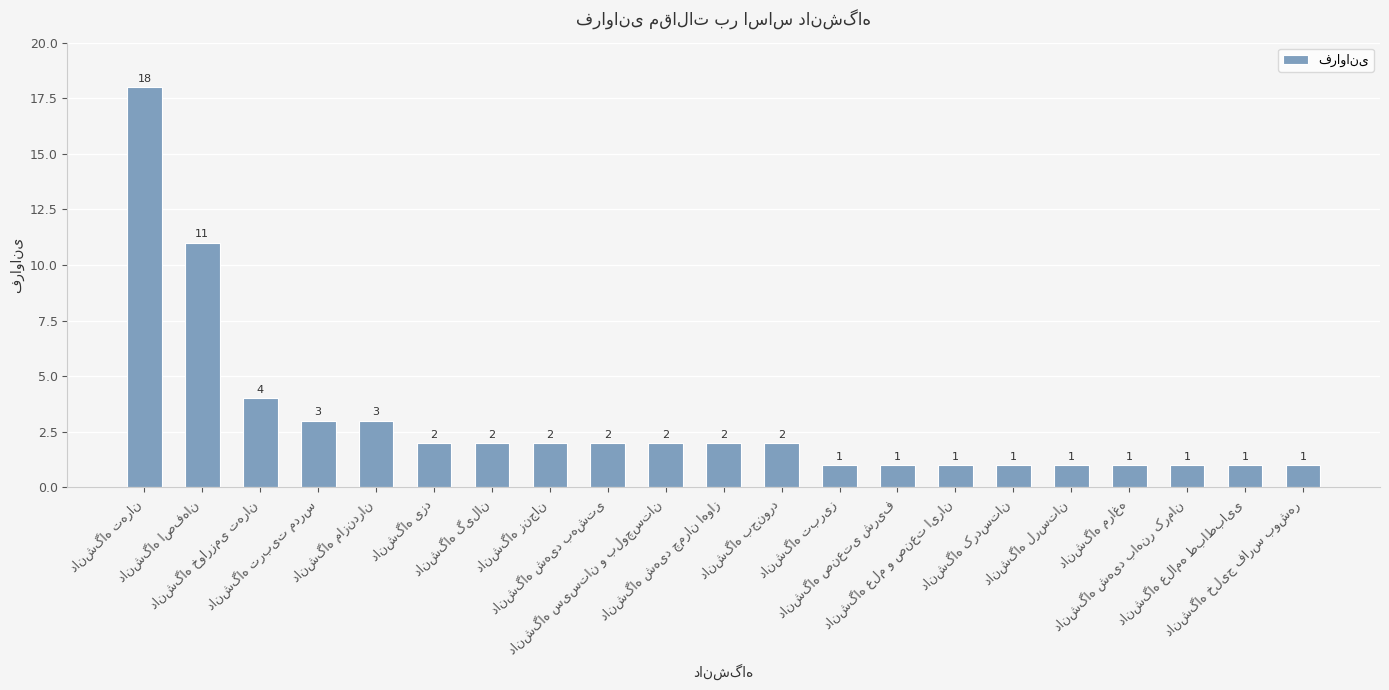

What is the greatest value displayed?

18